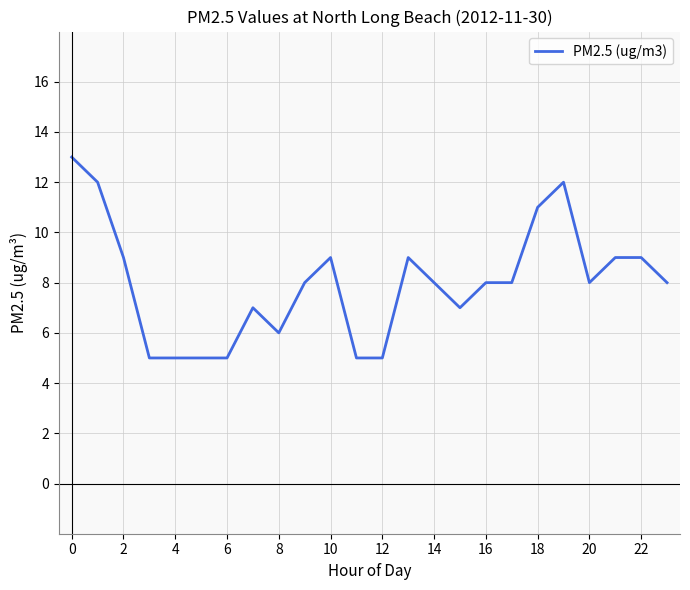

Does the chart display data point markers on the line(s)?

No